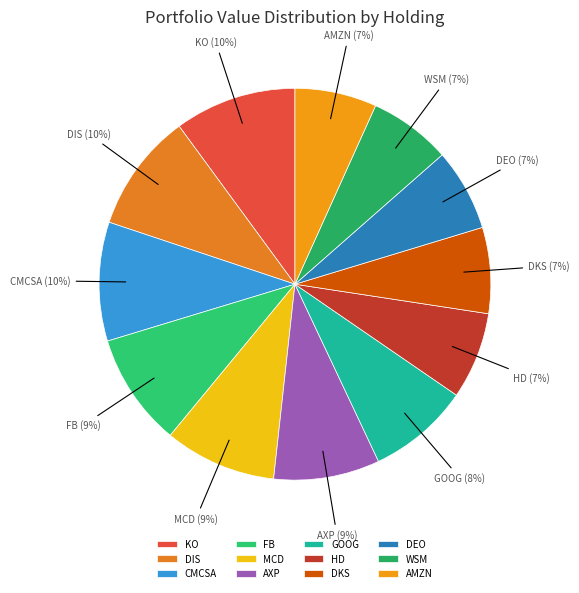

To the nearest percent, what is the difference between the largest and smallest slice percentages?

3%